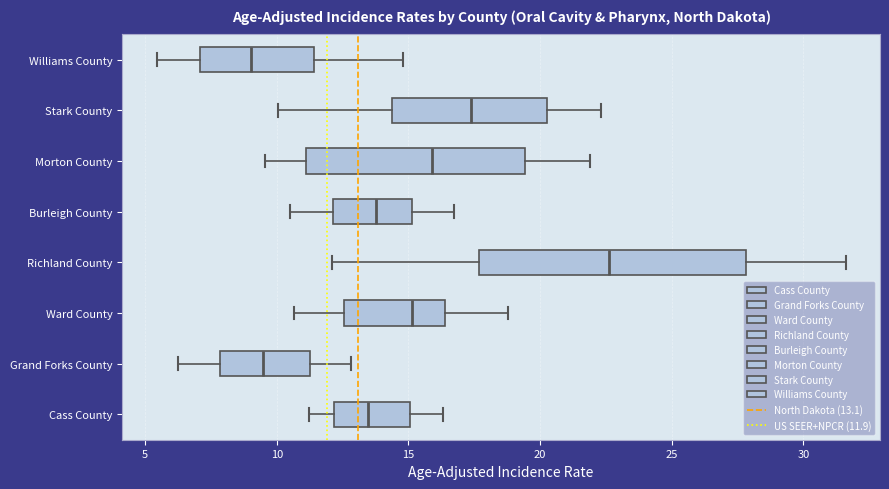

Reading bottom to top, transcribe this box plot: for each box, give where its median line is, the range the box spans, and where its two whiskers end, as read against the x-axis. The values are not printed on the chart, so give them approximately, as read against the axis.

Cass County: median 13.5, box 12.0 to 15.0, whiskers 11.0 to 16.5
Grand Forks County: median 9.5, box 8.0 to 11.5, whiskers 6.0 to 13.0
Ward County: median 15.0, box 12.5 to 16.5, whiskers 10.5 to 19.0
Richland County: median 22.5, box 17.5 to 28.0, whiskers 12.0 to 31.5
Burleigh County: median 14.0, box 12.0 to 15.0, whiskers 10.5 to 16.5
Morton County: median 16.0, box 11.0 to 19.5, whiskers 9.5 to 22.0
Stark County: median 17.5, box 14.5 to 20.5, whiskers 10.0 to 22.5
Williams County: median 9.0, box 7.0 to 11.5, whiskers 5.5 to 15.0